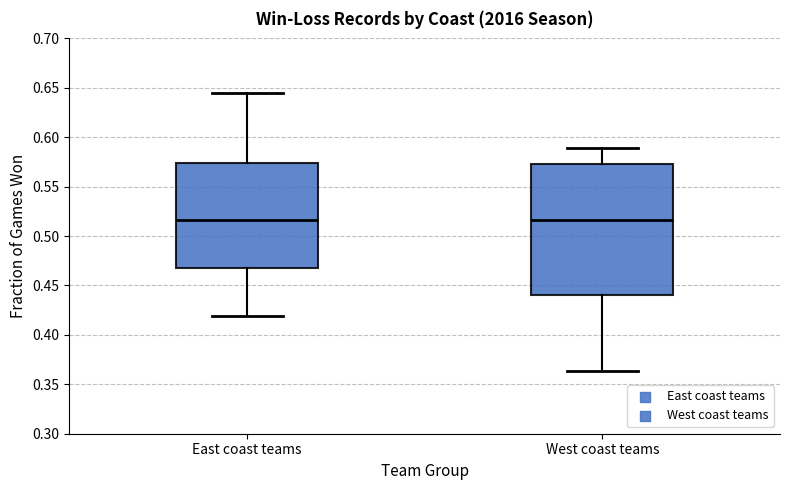

Where does the median line of the box for East coast teams sit on the y-axis? The values are not printed on the chart, so give them approximately, as read against the axis.

0.515